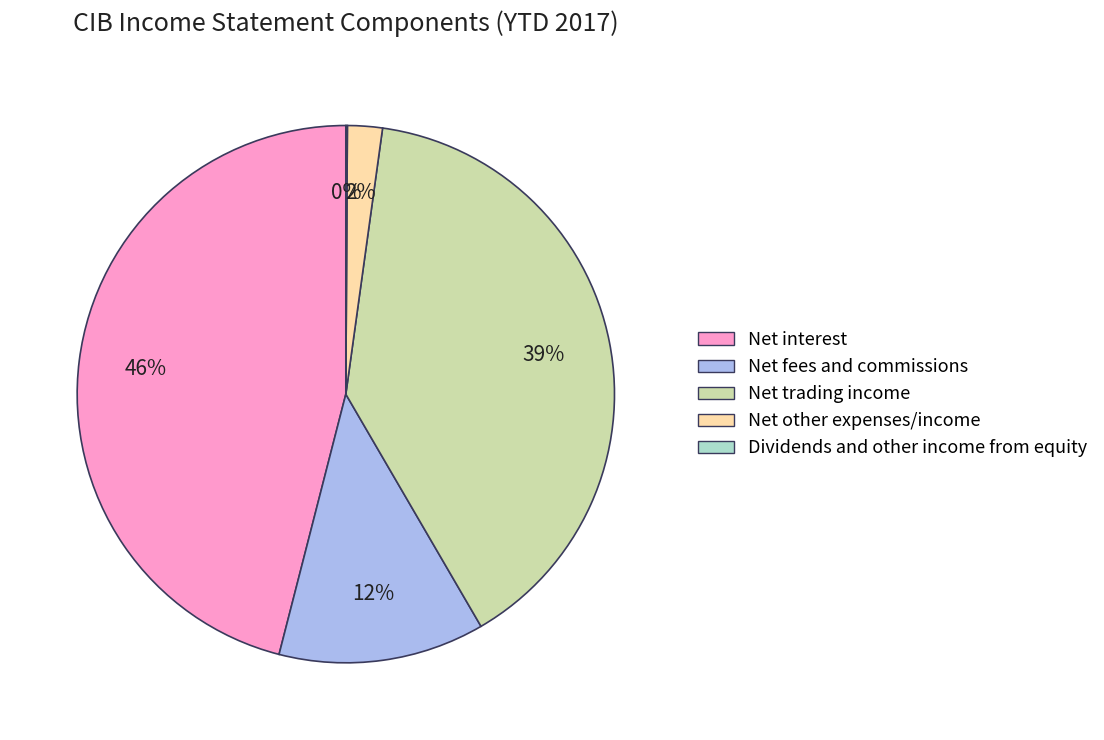

What is the ratio of the value at Net trading income to the value at Net fees and commissions?

3.2